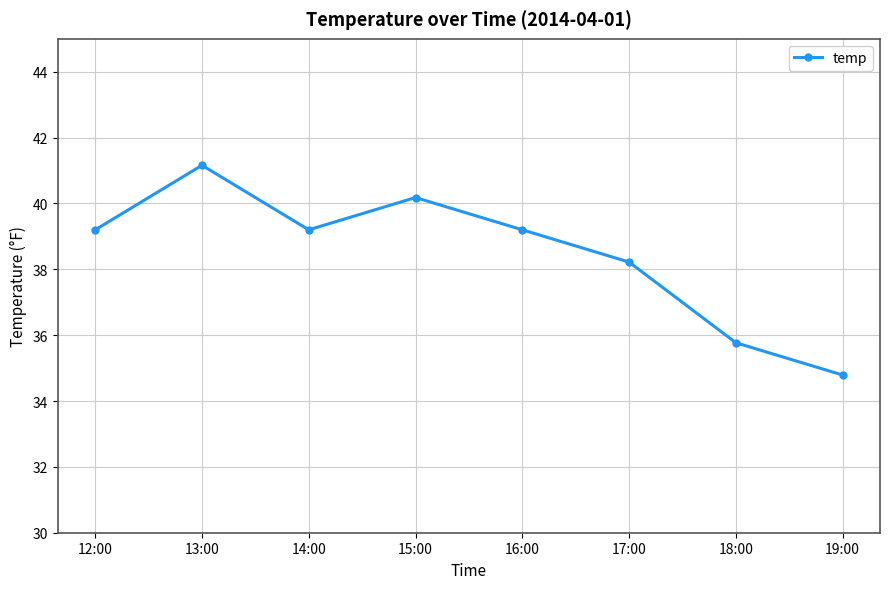

The chart shows a value of 61.0 at 12:00. True or false?

False